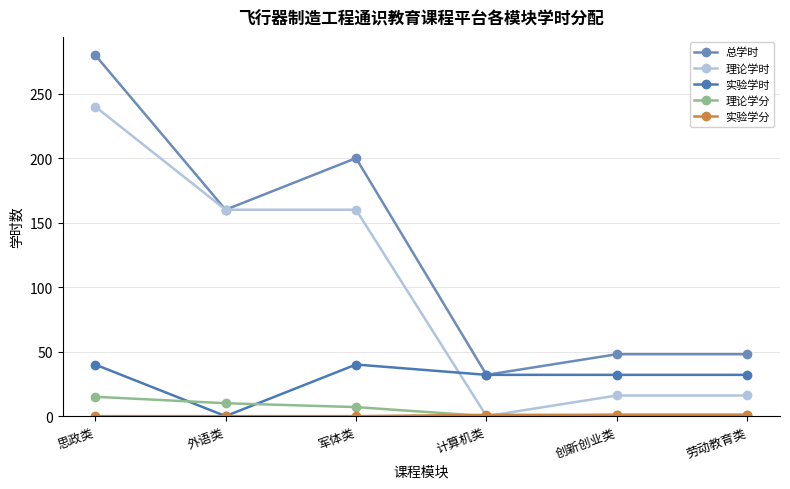

Which series has the widest spread of values?

总学时